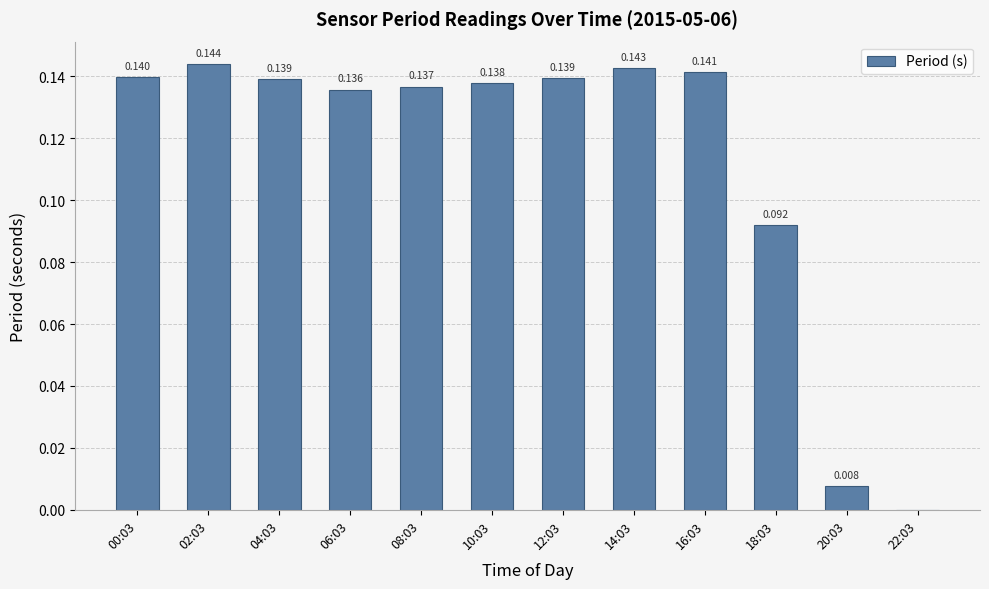

What is the value of the 10th bar from the left?

0.1